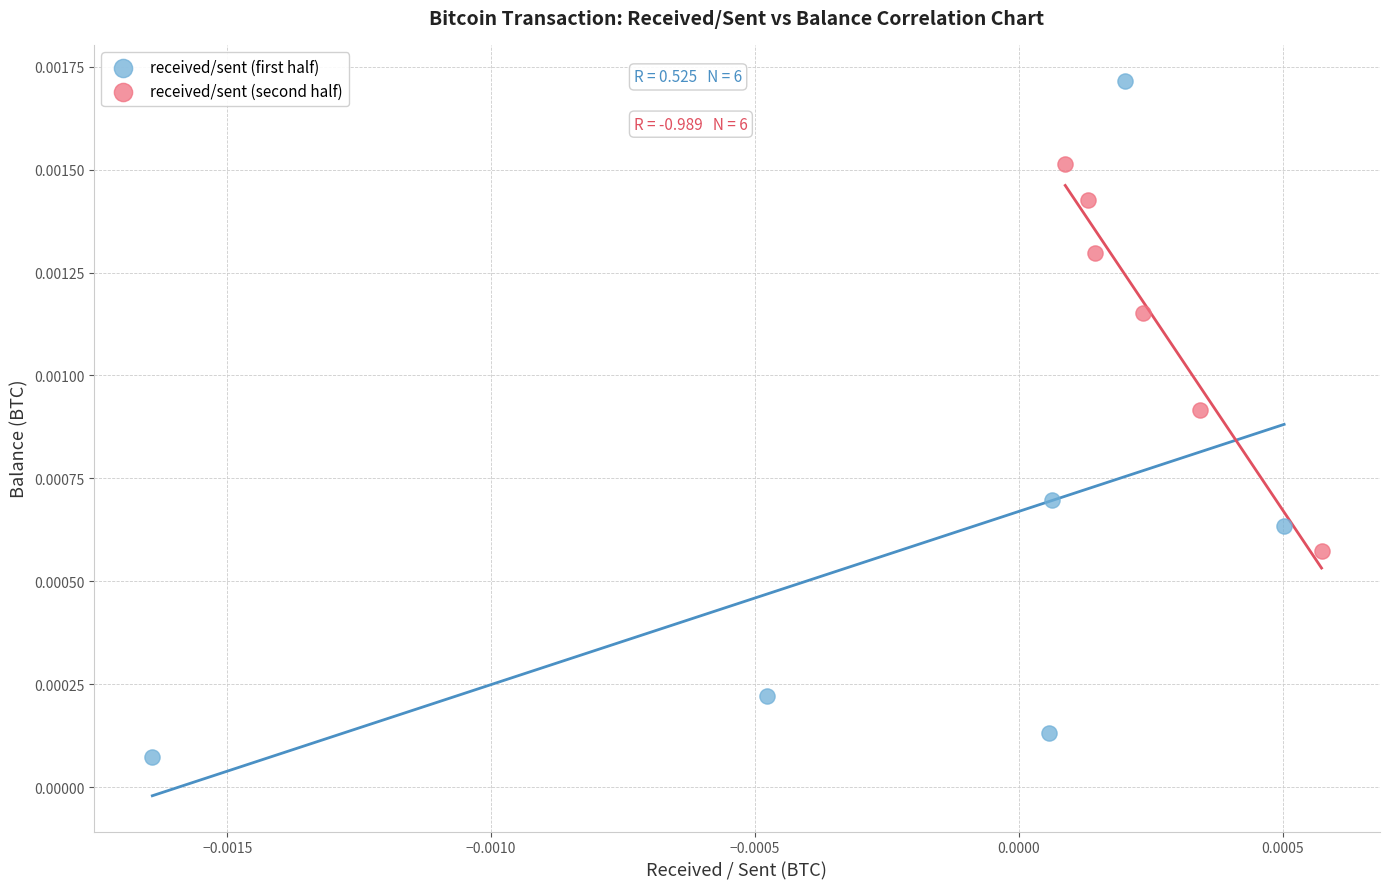

Which series contains the lowest Y value?

received/sent (first half)